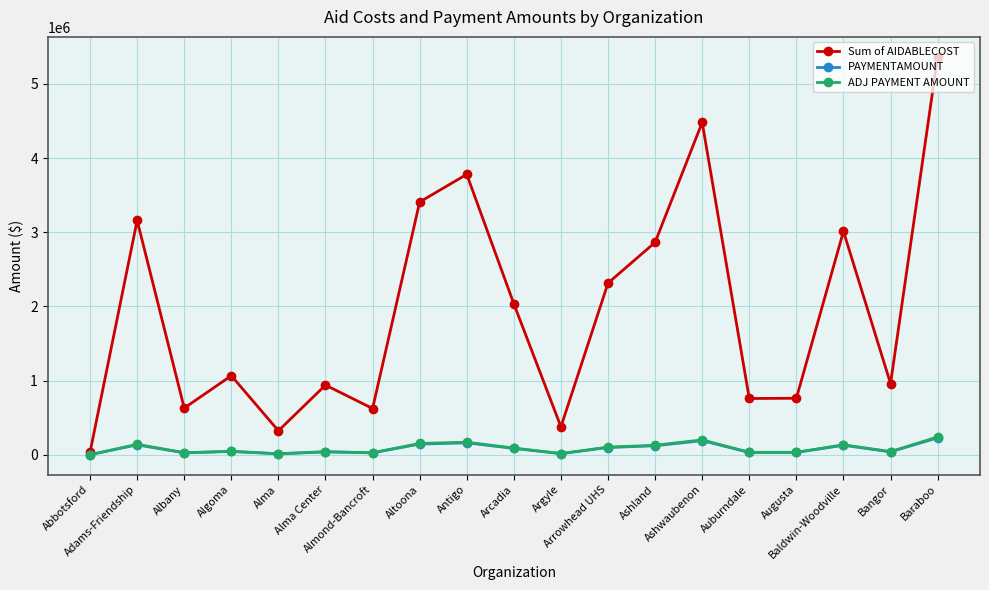

Which series has the largest total across all categories?

Sum of AIDABLECOST